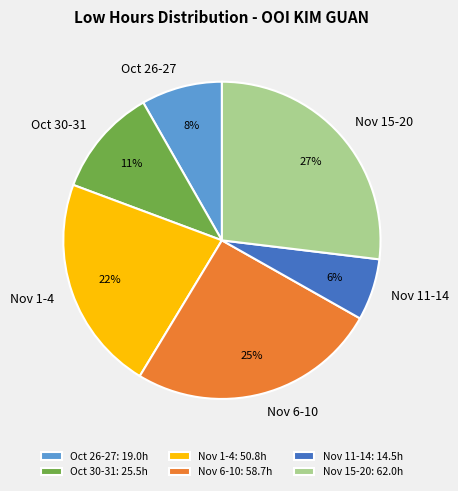

To the nearest percent, what portion does Nov 11-14 represent?

6%